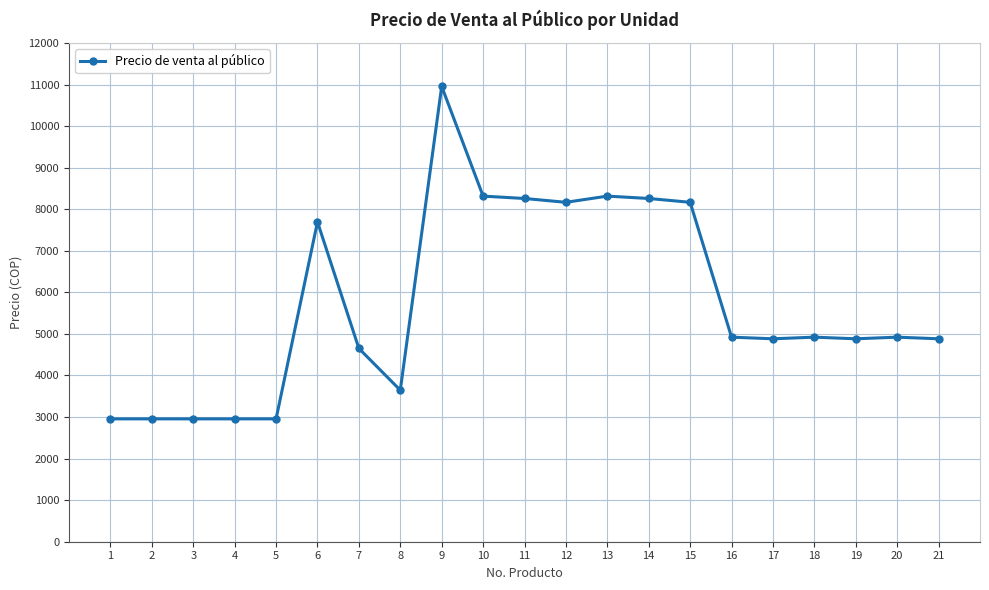

What is the ratio of the value at 6 to the value at 3?

2.6